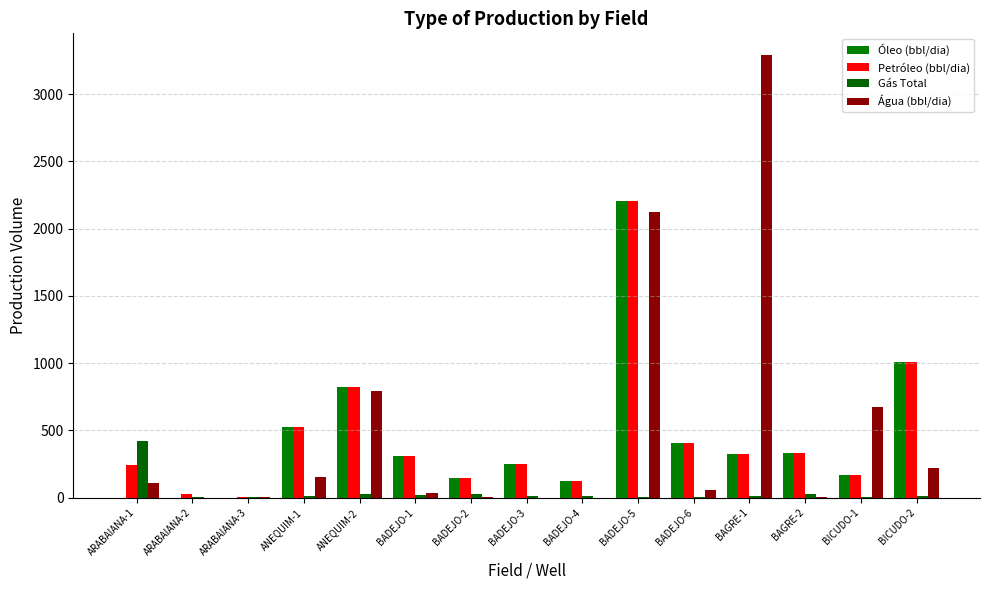

The value of Óleo (bbl/dia) at ARABAIANA-2 is 1167.9. True or false?

False